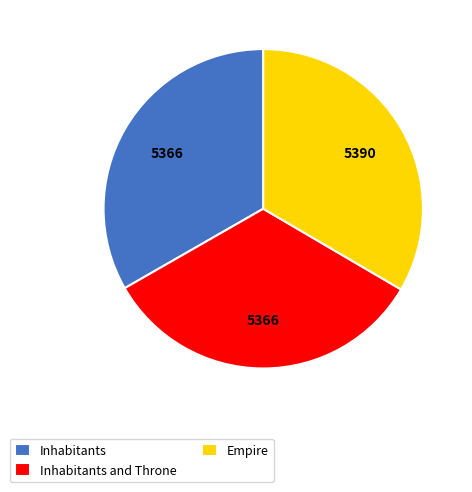

True or false: Inhabitants accounts for 33% of the total.

True